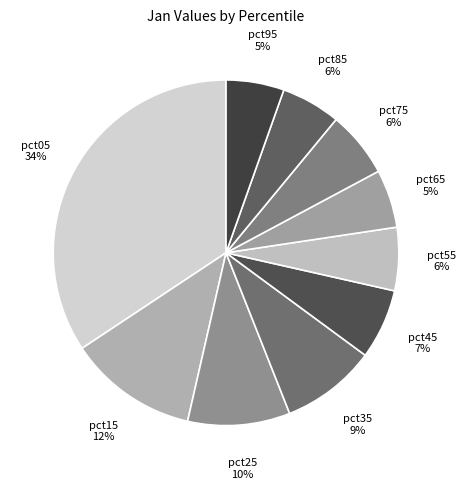

Do pct95 and pct35 together represent more than half of the pie?

No